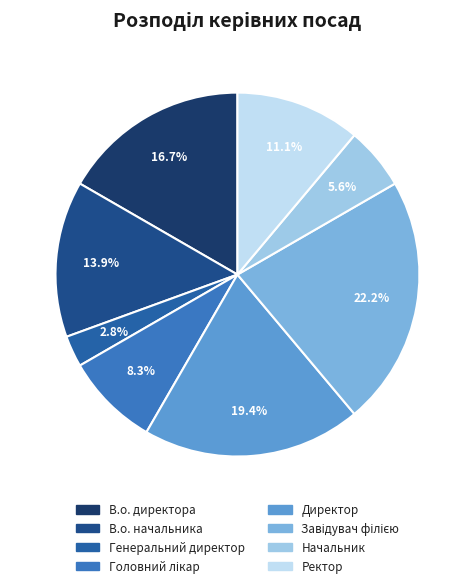

How many slices are in this pie chart?

8